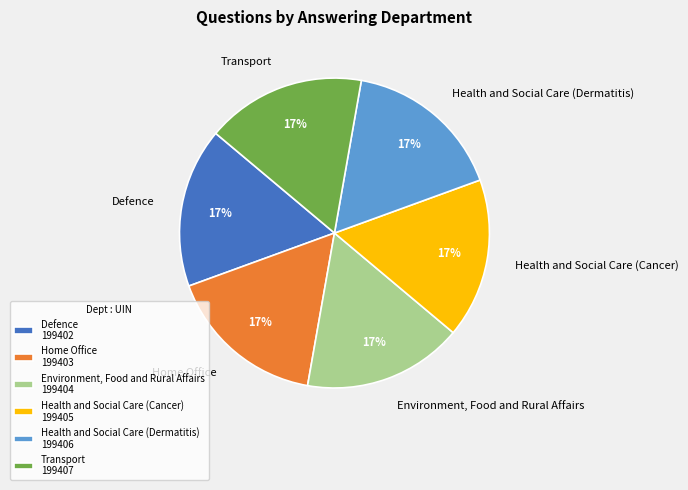

To the nearest percent, what portion does Home Office represent?

17%